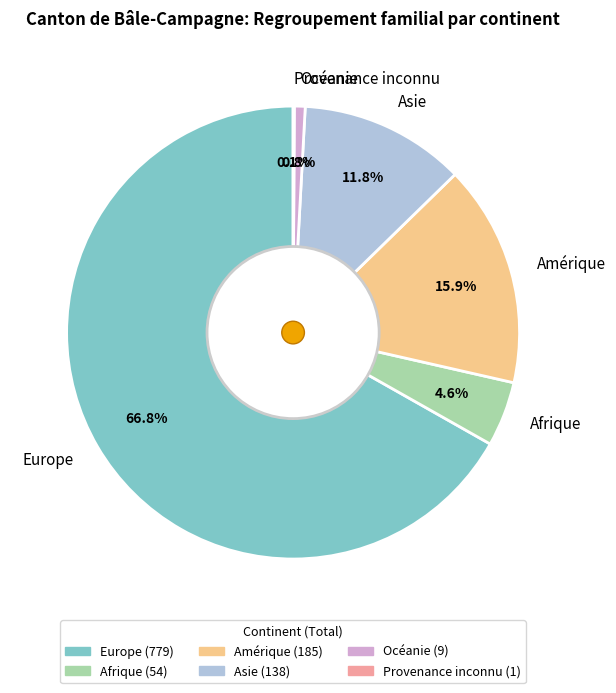

Does any single category account for the majority?

Yes